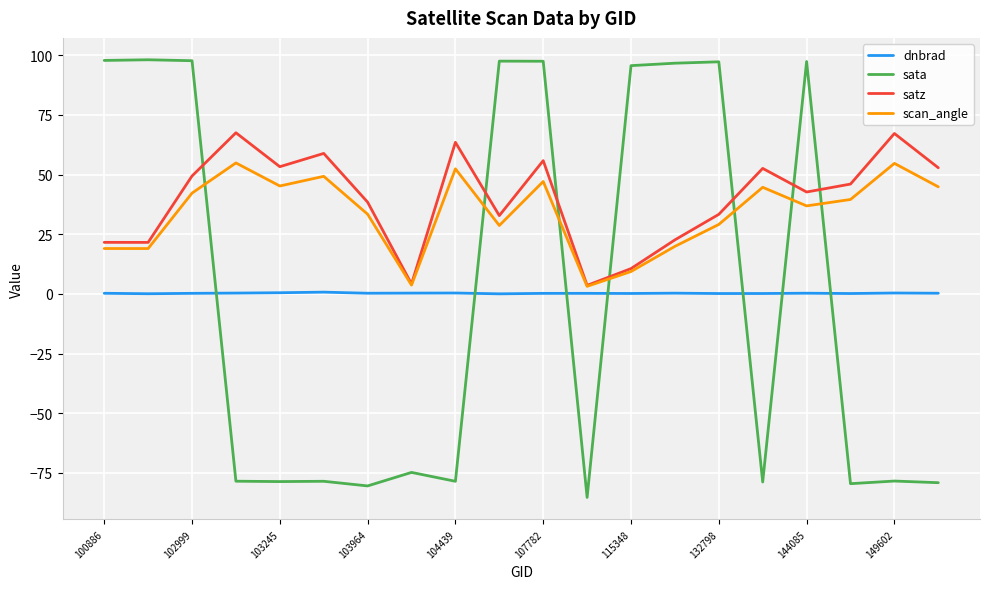

How many negative values does the sata series have?

11